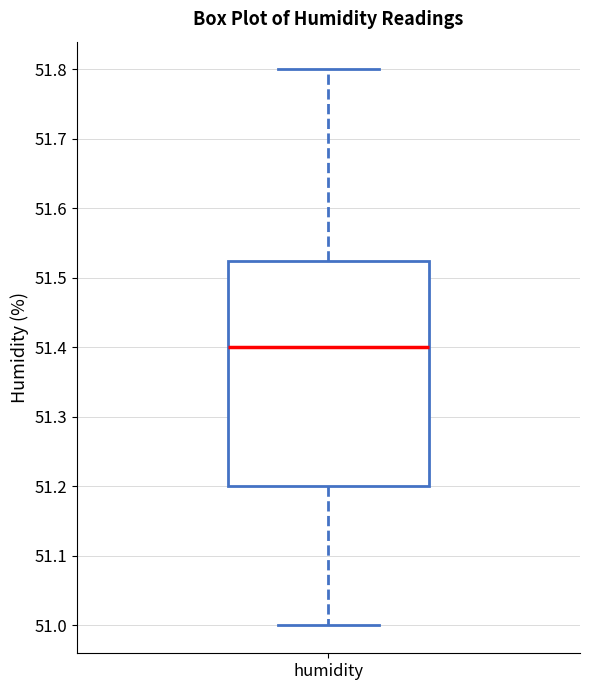

Transcribe this box plot: give where the median line is, the range the box spans, and where the two whiskers end, as read against the y-axis. The values are not printed on the chart, so give them approximately, as read against the axis.

median 51.40, box 51.20 to 51.53, whiskers 51.00 to 51.80